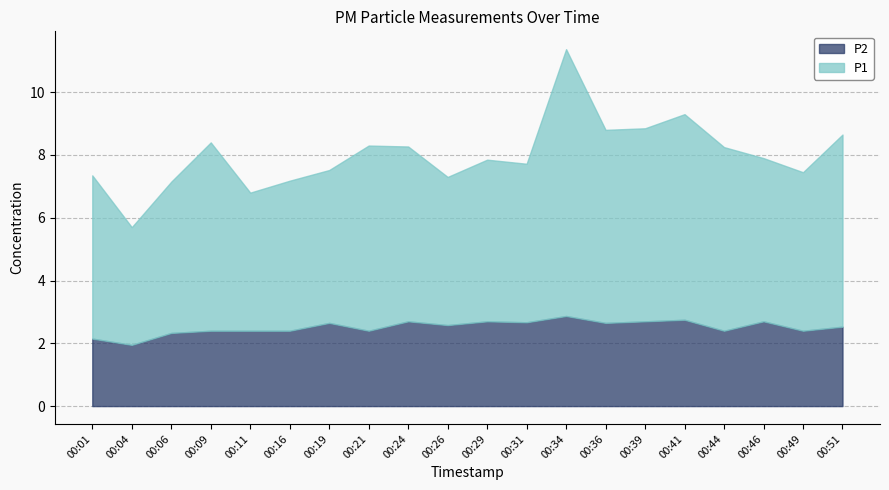

What is the value of the P1 point at the 15th from the left?

6.2